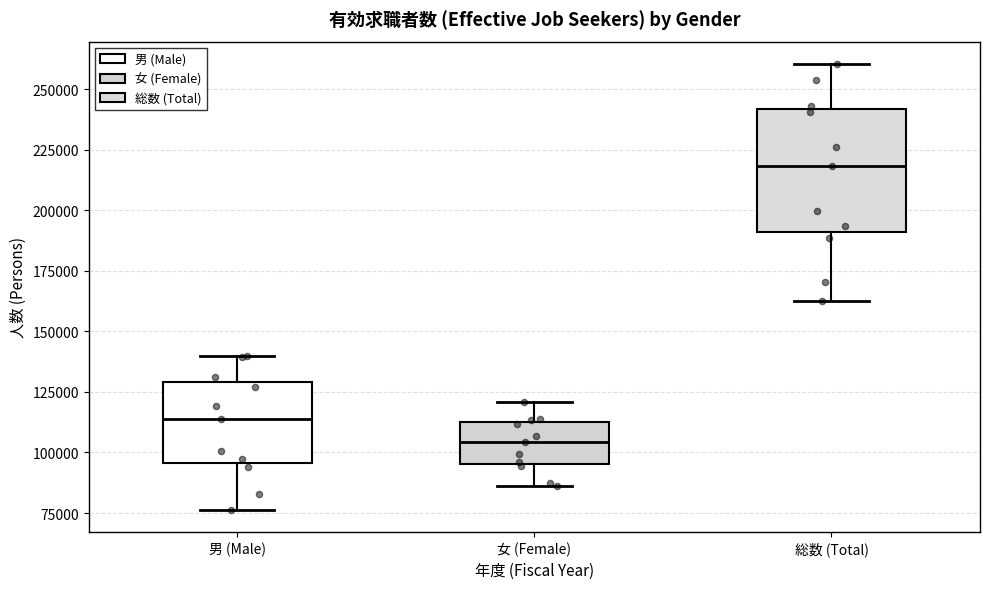

Reading left to right, read every box against the y-axis: the position of its median line, the range the box covers, and the ends of its whiskers. The values are not printed on the chart, so give them approximately, as read against the axis.

男 (Male): median 115000, box 95000 to 130000, whiskers 75000 to 140000
女 (Female): median 105000, box 95000 to 115000, whiskers 85000 to 120000
総数 (Total): median 220000, box 190000 to 240000, whiskers 165000 to 260000